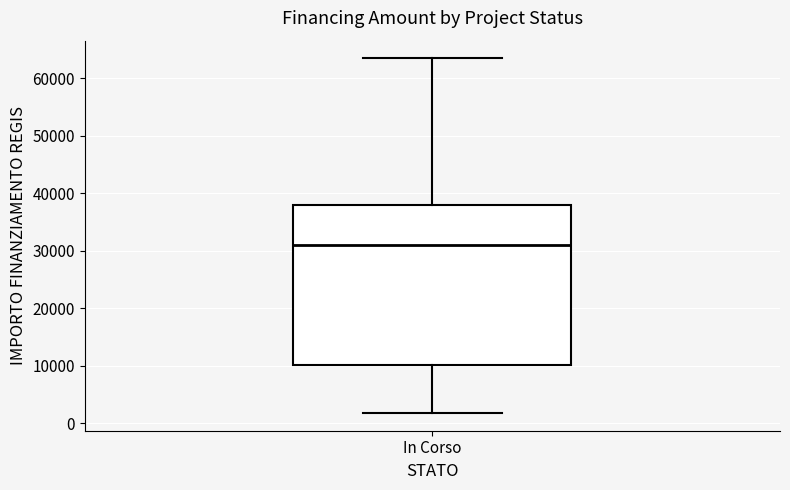

Where does the median line of the box for In Corso sit on the y-axis? The values are not printed on the chart, so give them approximately, as read against the axis.

31000